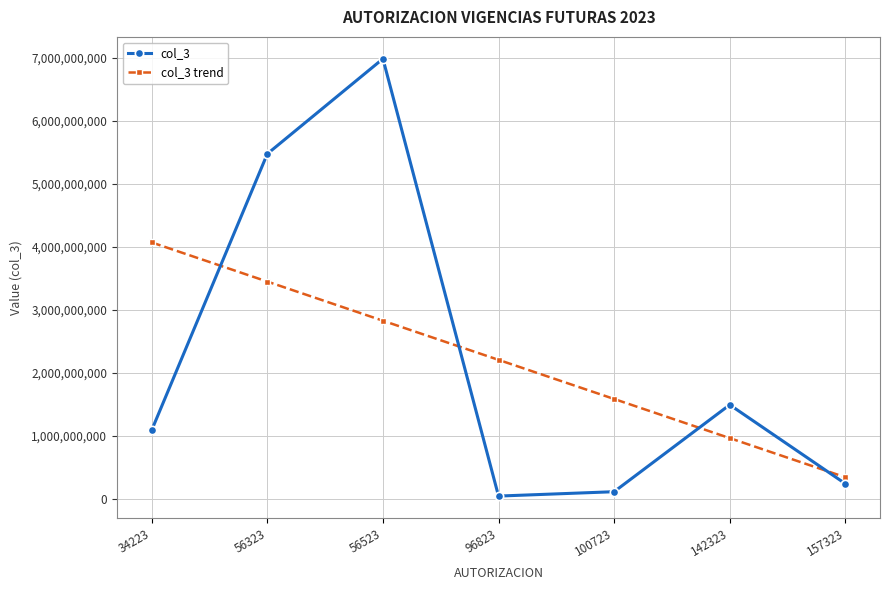

Which category has the lowest value in the col_3 series?

96823